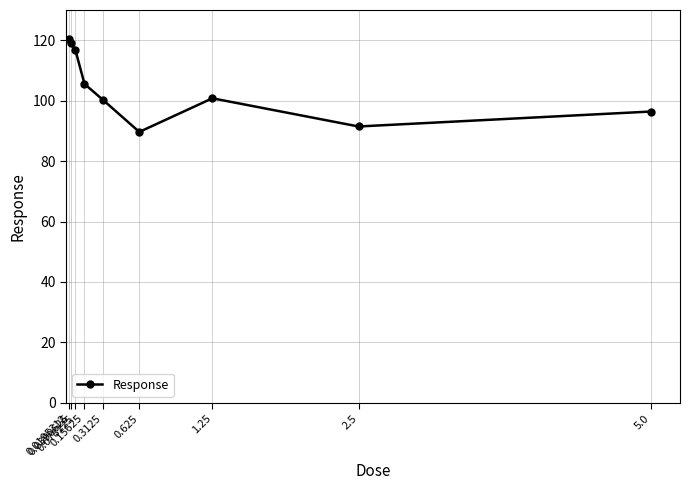

What is the label of the 2nd point from the right?

2.5